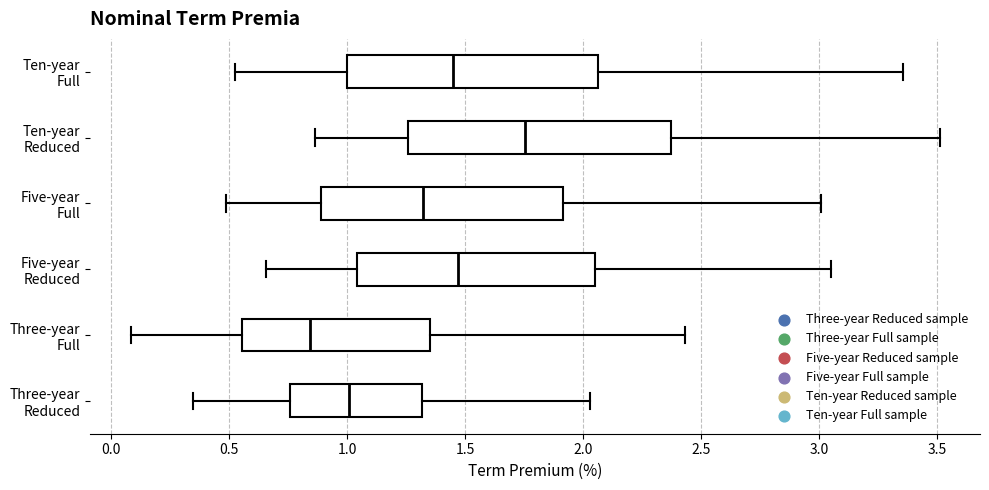

Which box's median line is the furthest to the left?

Three-year Full